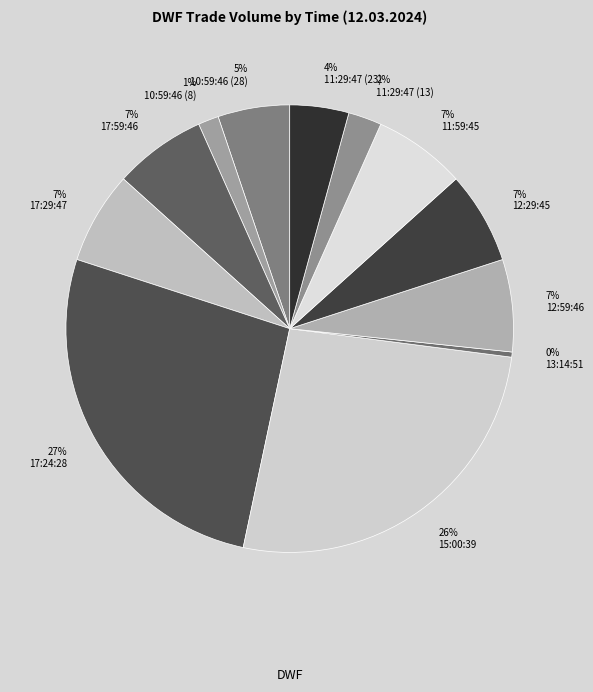

Rank the categories by value from highest to lowest.

17:24:28, 15:00:39, 17:59:46, 17:29:47, 12:59:46, 12:29:45, 11:59:45, 10:59:46 (28), 11:29:47 (23), 11:29:47 (13), 10:59:46 (8), 13:14:51